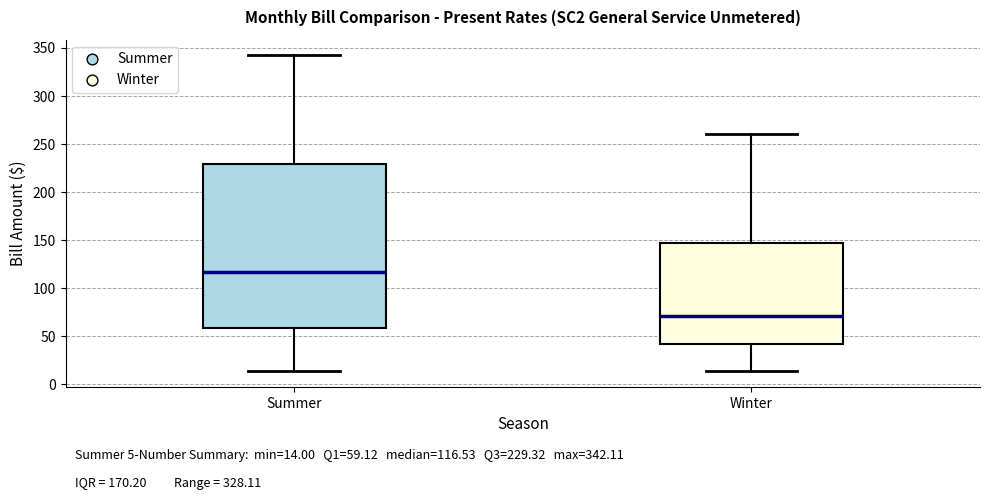

Comparing the boxes themselves (not the whiskers), which one is the tallest?

Summer